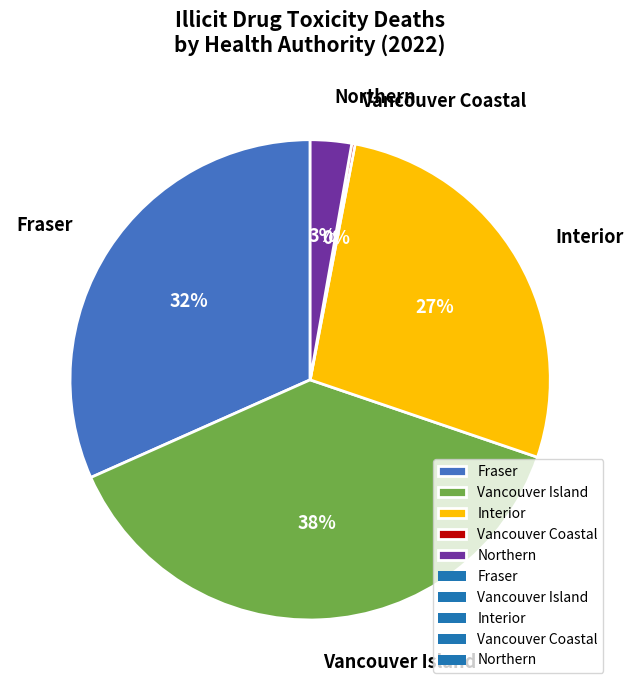

Does Interior account for over 50% of the chart?

No